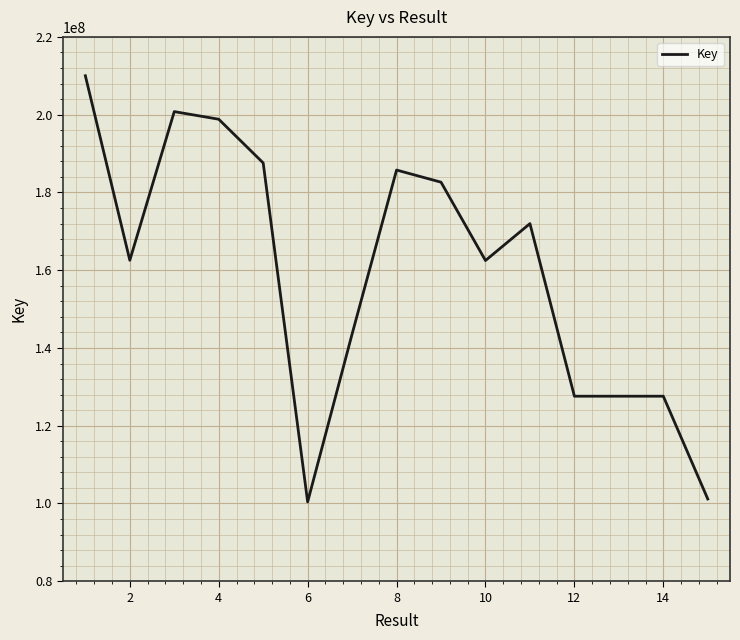

How many lines are shown in the chart?

1